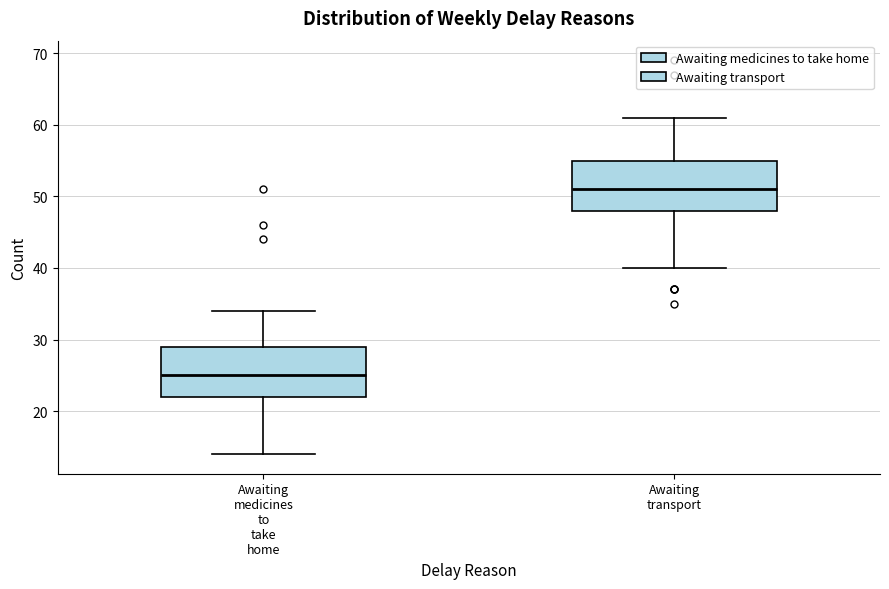

Which box's median line is the highest?

Awaiting transport